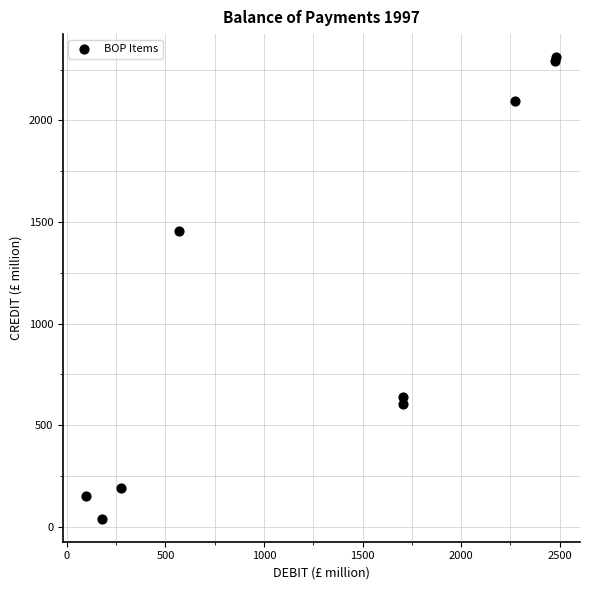

What Y value in the scatter plot is closest to 1175?

1453.0